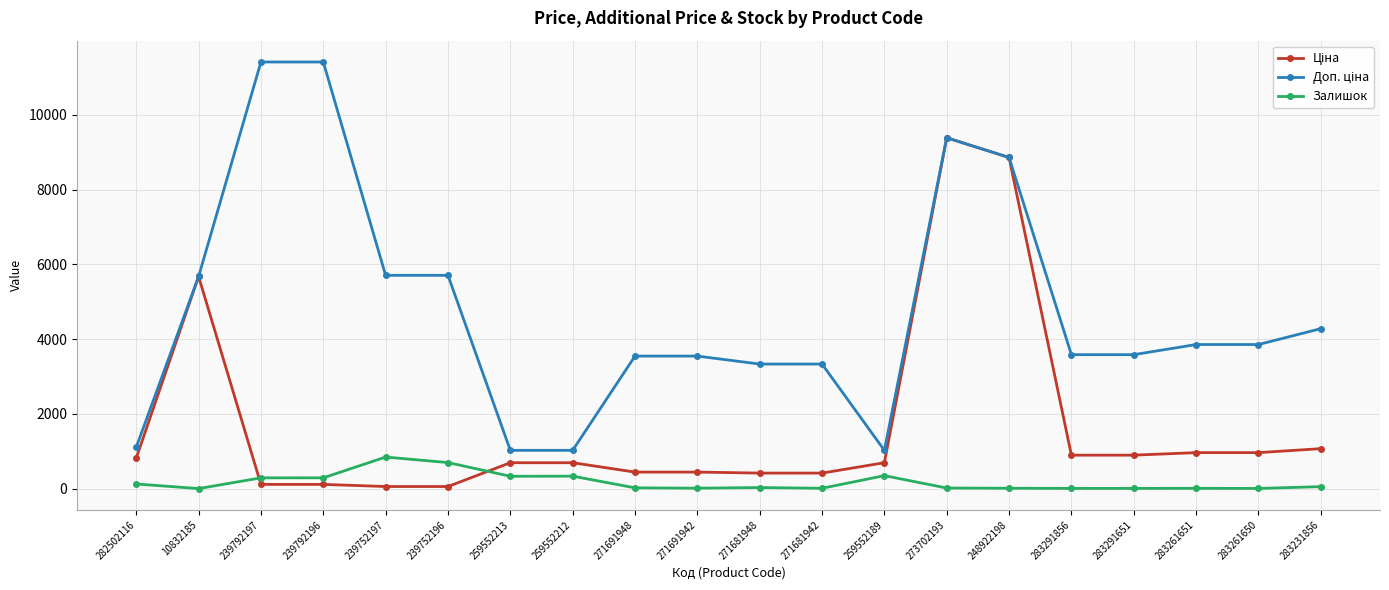

How many data points in Залишок are less than 30?

10